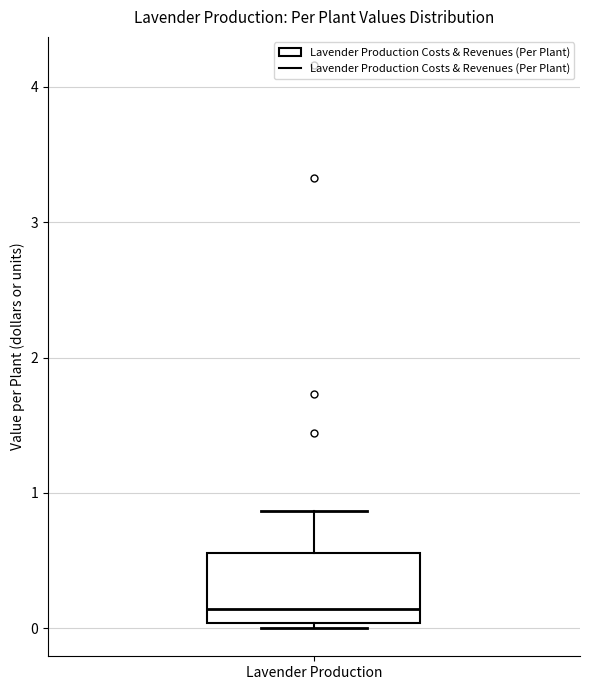

Transcribe this box plot: give where the median line is, the range the box spans, and where the two whiskers end, as read against the y-axis. The values are not printed on the chart, so give them approximately, as read against the axis.

median 0.1, box 0.0 to 0.6, whiskers 0.0 (just below the box's lower edge) to 0.9